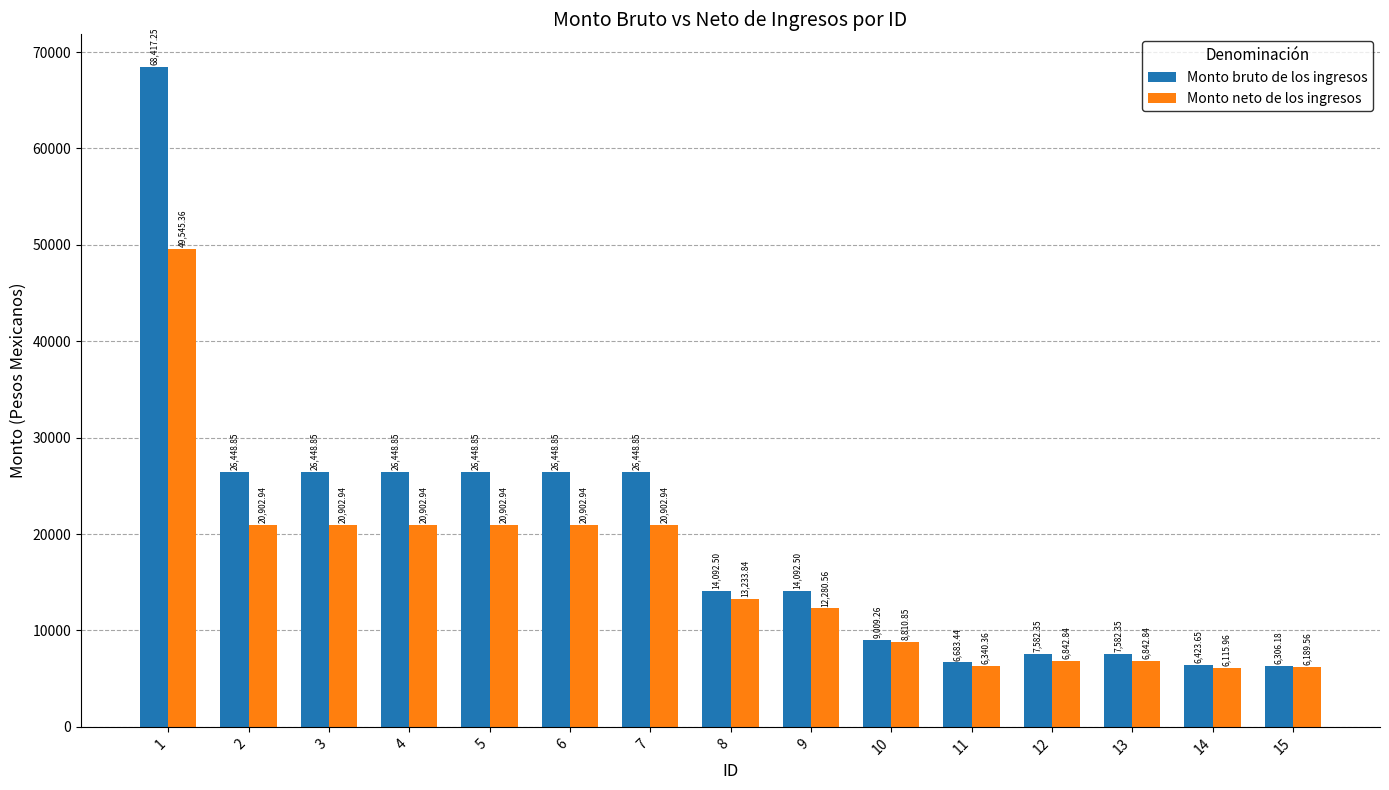

At which label does Monto neto de los ingresos reach its minimum?

14